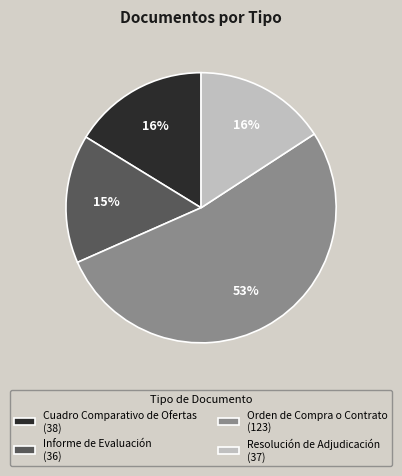

True or false: Informe de Evaluación (36) accounts for 15% of the total.

True